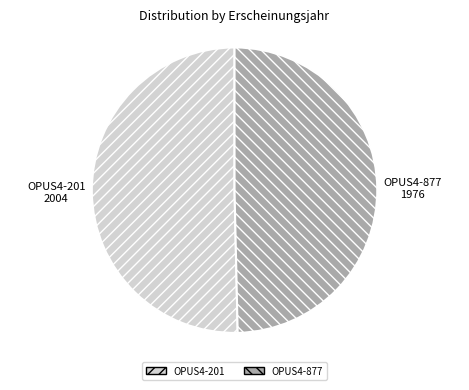

What is the largest slice in the pie chart?

OPUS4-201